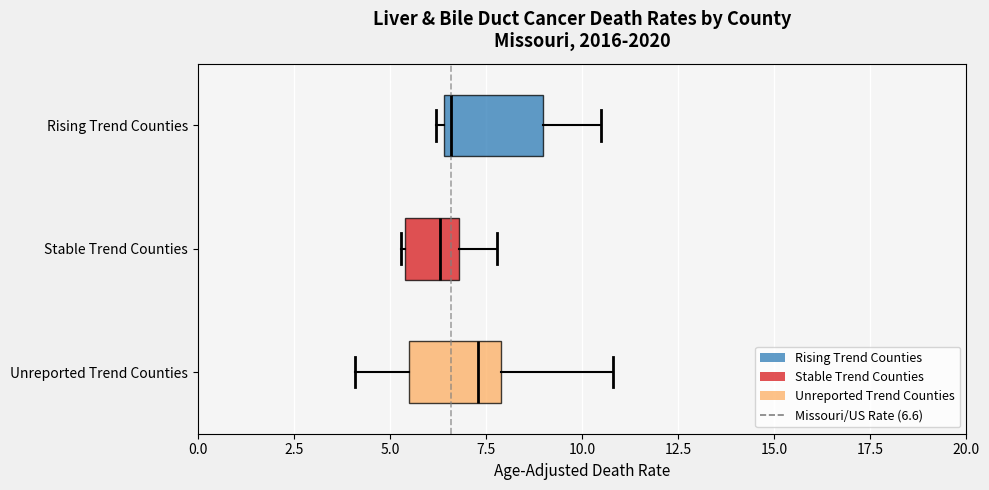

Which box's median line is the furthest to the right?

Unreported Trend Counties